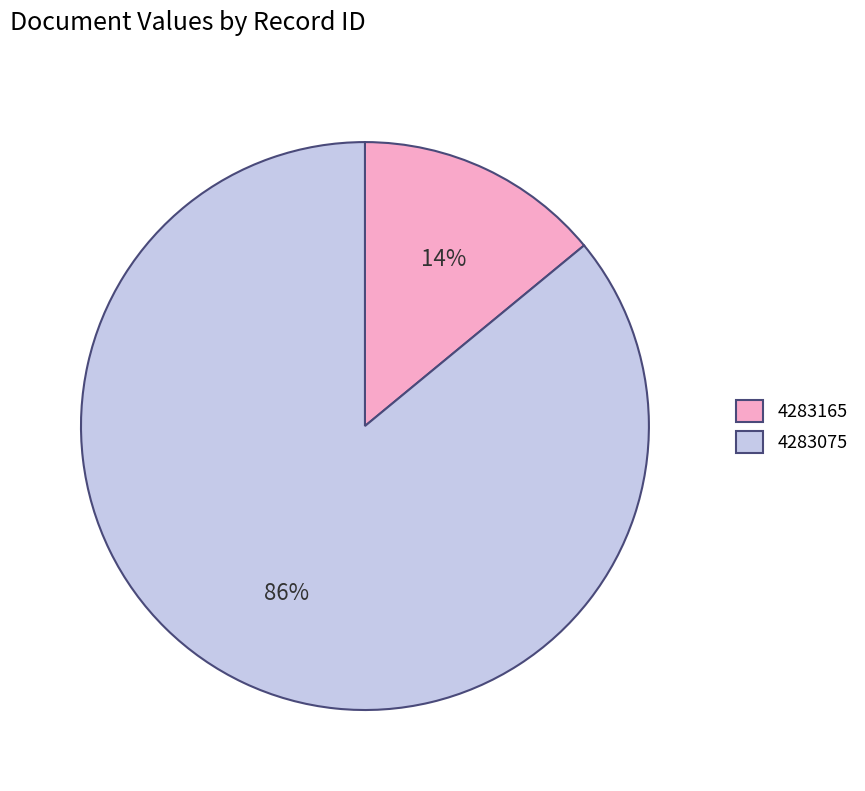

Between 4283165 and 4283075, which is larger?

4283075